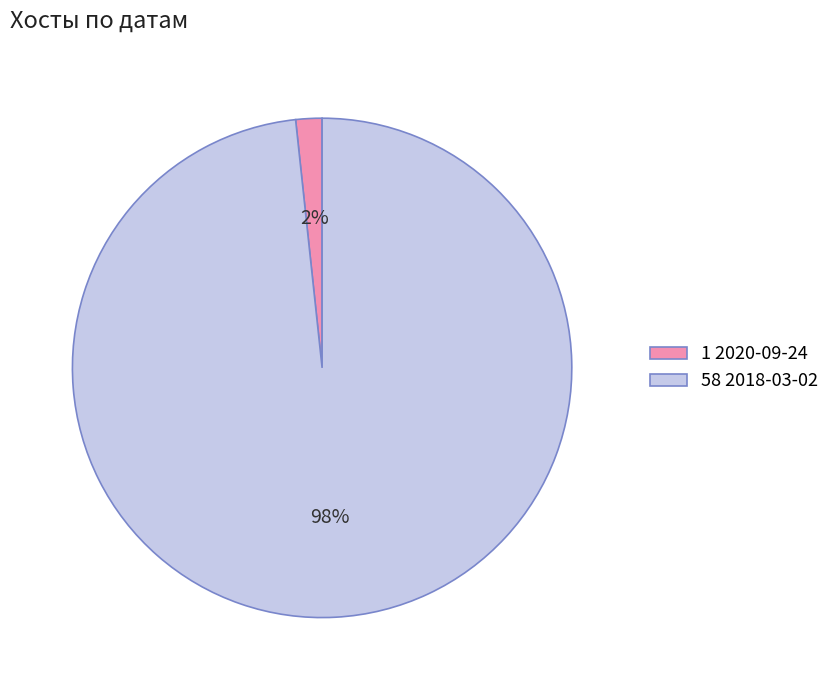

Count the number of slices in the pie.

2